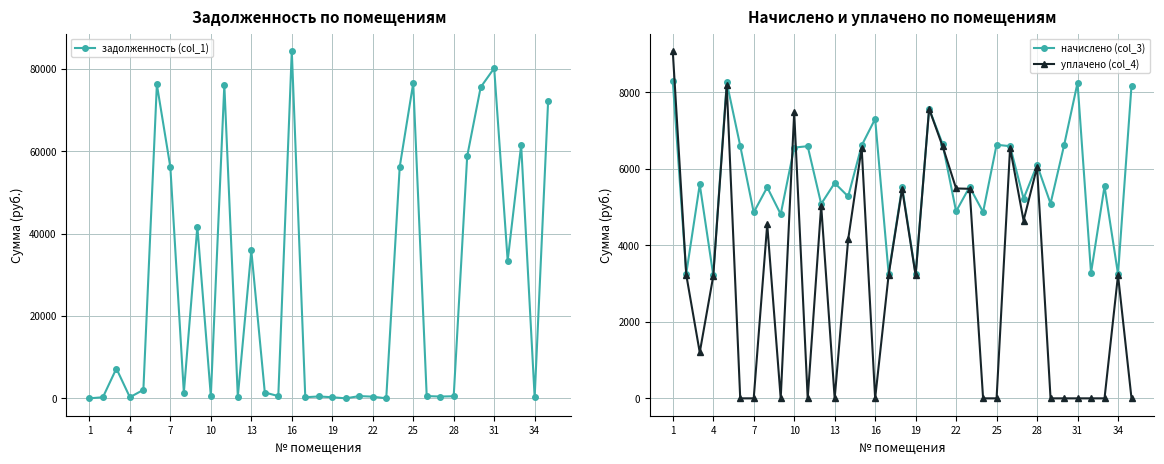

The value of задолженность (col_1) at 16 is 139184.1. True or false?

False